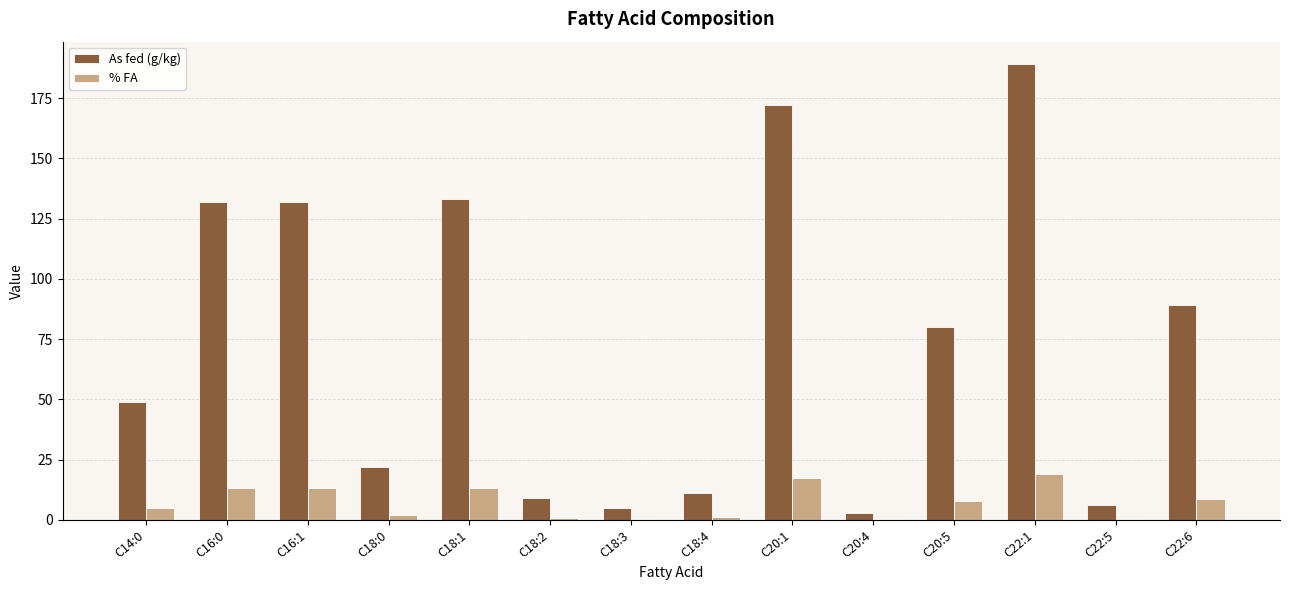

True or false: % FA has a value of 0.6 at C22:5.

True